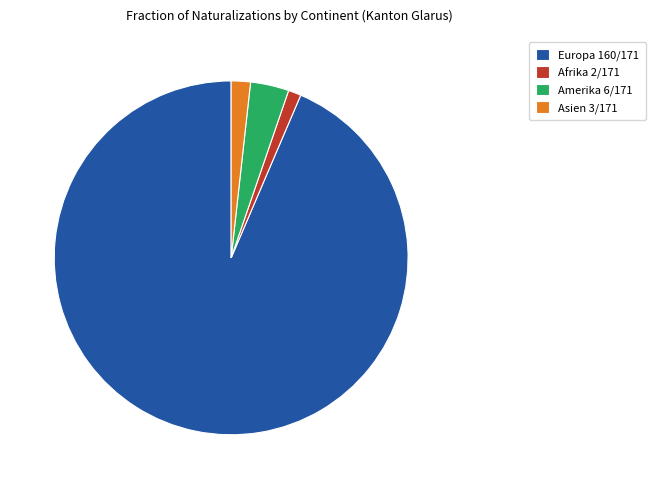

Count the number of slices in the pie.

4